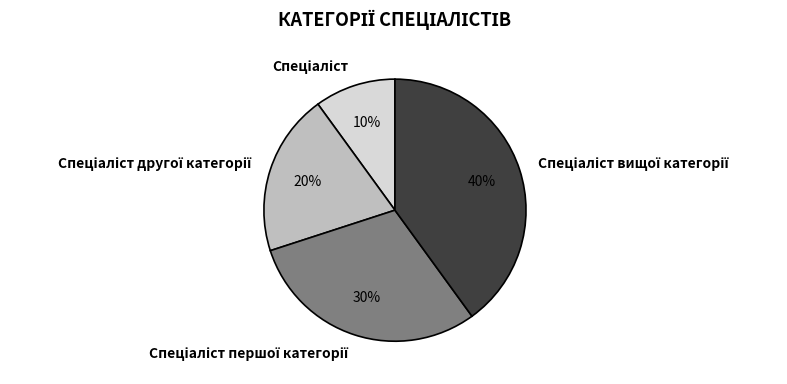

Does any single category account for the majority?

No